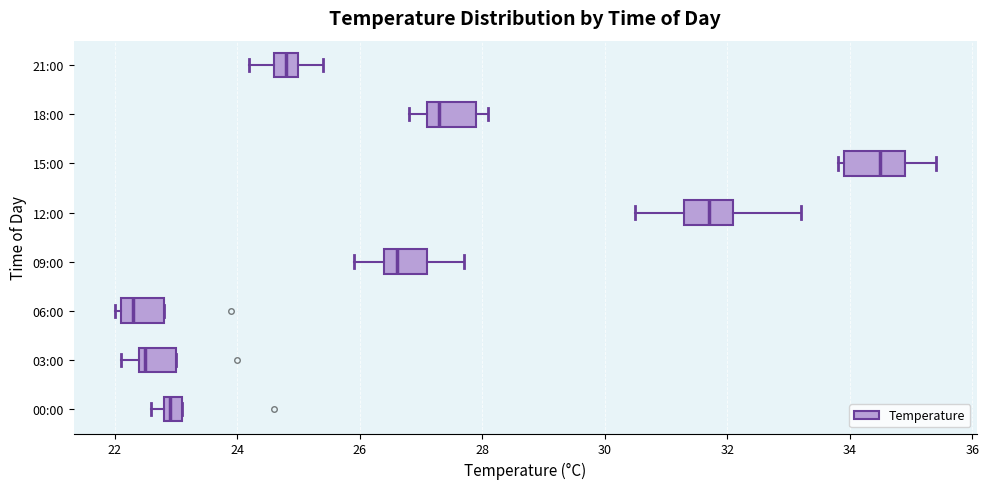

Where does the left whisker of the box for 09:00 end on the x-axis? The values are not printed on the chart, so give them approximately, as read against the axis.

26.0